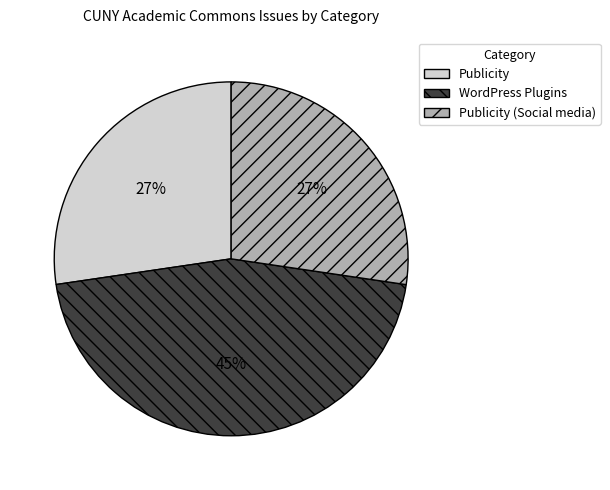

To the nearest percent, what is the average slice percentage?

33%